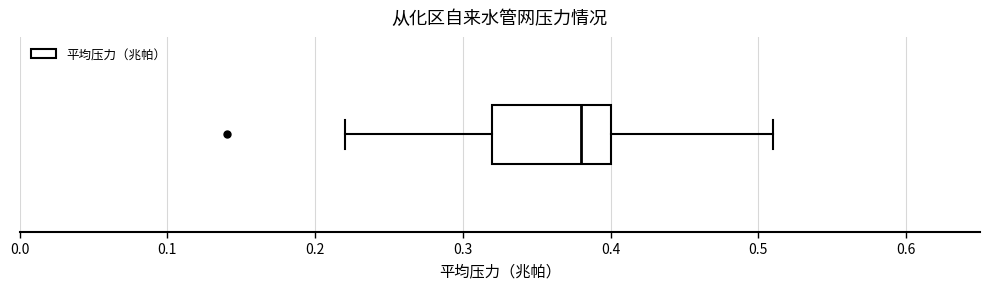

Transcribe this box plot: give where the median line is, the range the box spans, and where the two whiskers end, as read against the x-axis. The values are not printed on the chart, so give them approximately, as read against the axis.

median 0.38, box 0.32 to 0.40, whiskers 0.22 to 0.51